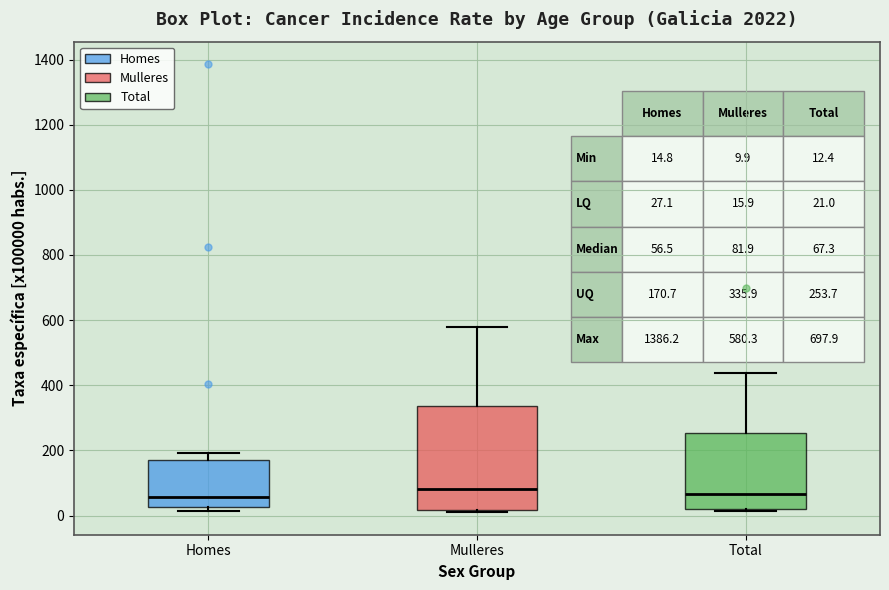

Comparing the boxes themselves (not the whiskers), which one is the tallest?

Mulleres